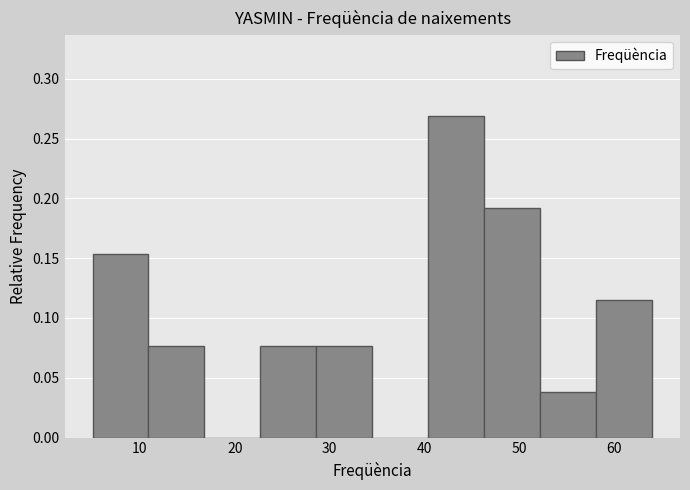

Over which range of the x-axis is the bar tallest?

40.4 to 46.3